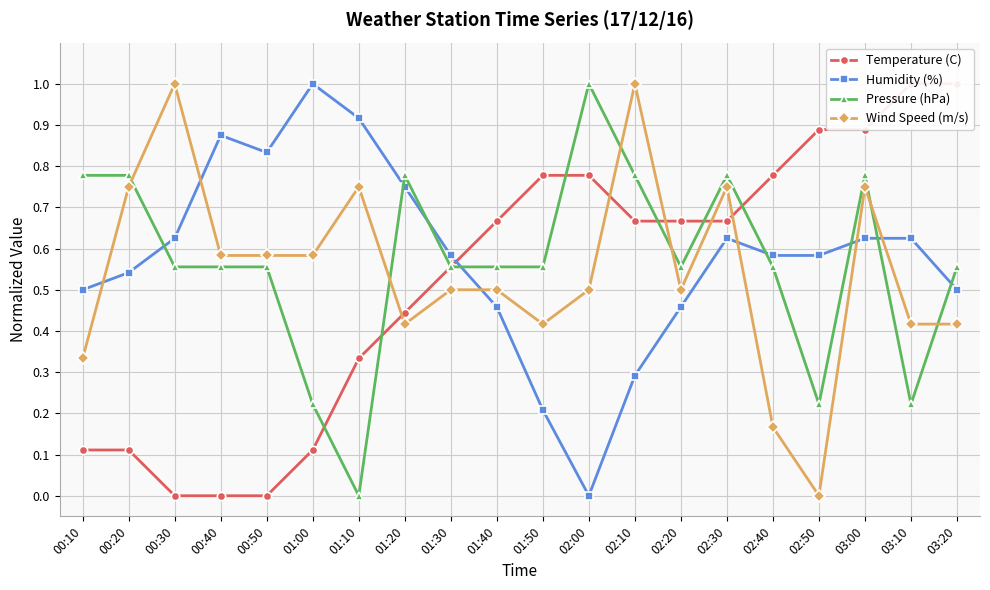

At 02:30, list the series in order from smallest to largest.

Humidity (%), Temperature (C), Wind Speed (m/s), Pressure (hPa)